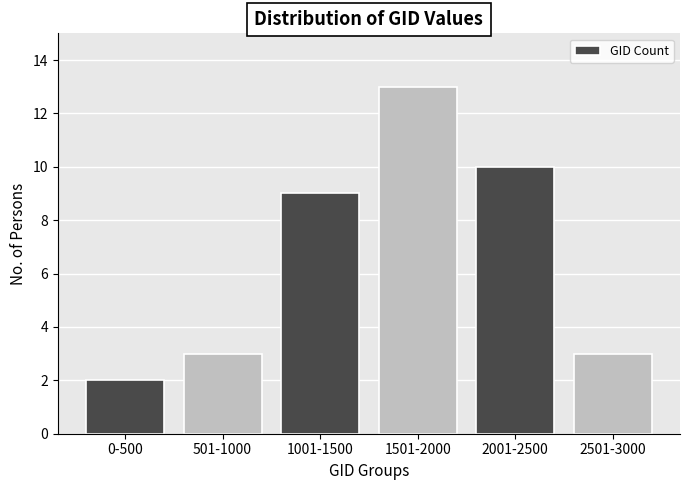

Reading left to right, what are all the values shown in this chart?

2	3	9	13	10	3